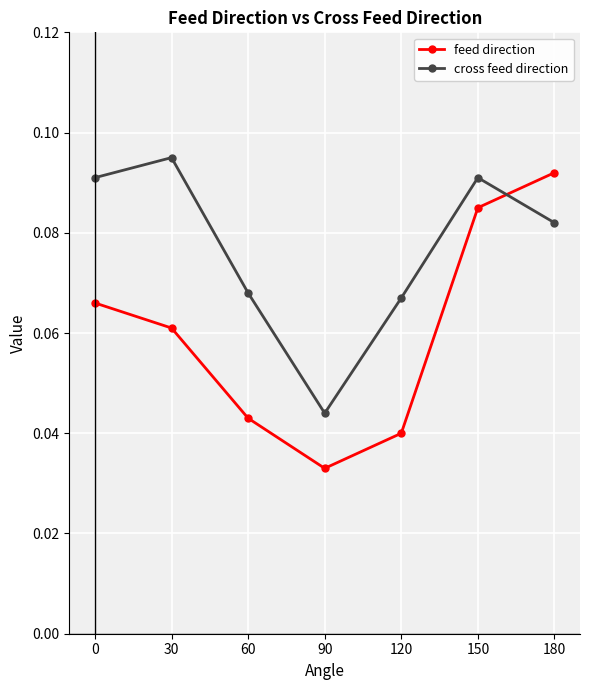

Which series has the largest range (max minus min)?

feed direction